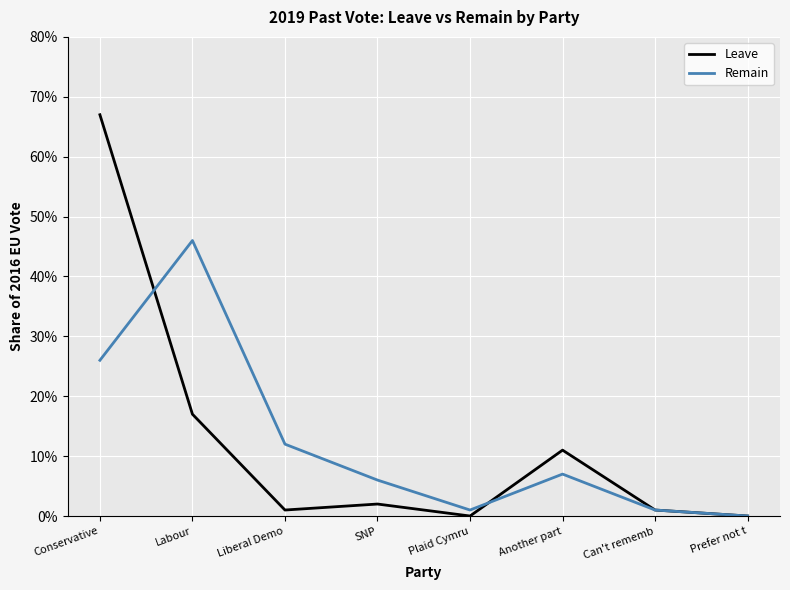

Which category has the lowest value in the Remain series?

Prefer not t